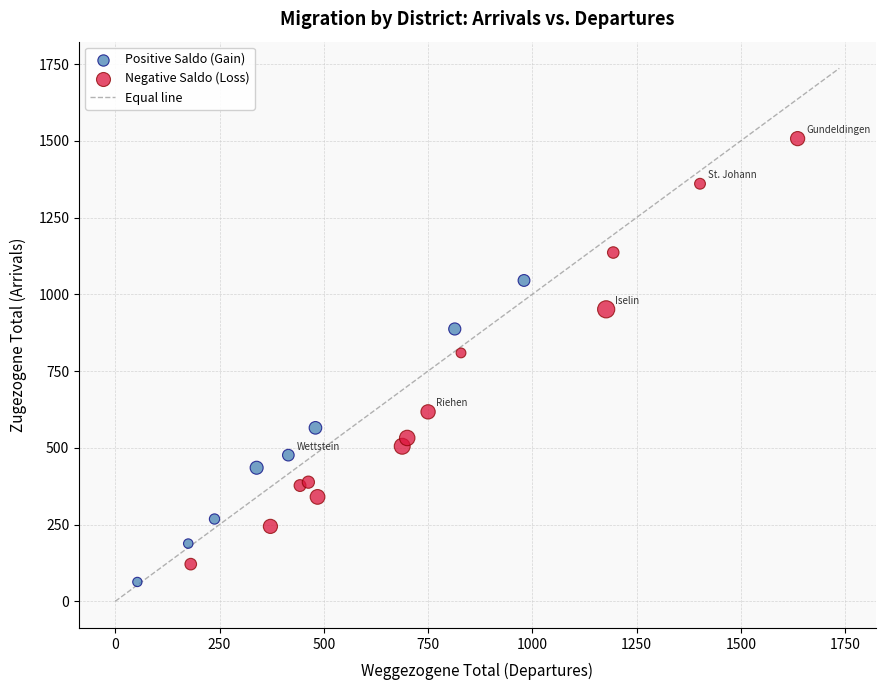

Which series reaches the maximum Y coordinate?

Negative Saldo (Loss)